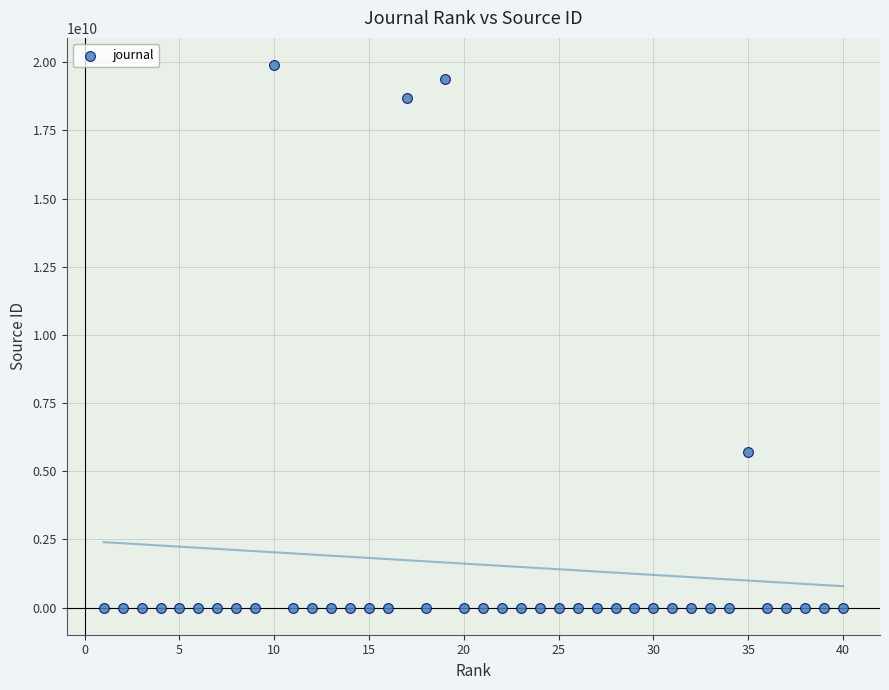

What Y value in the scatter plot is closest to 9950103284?

5700161512